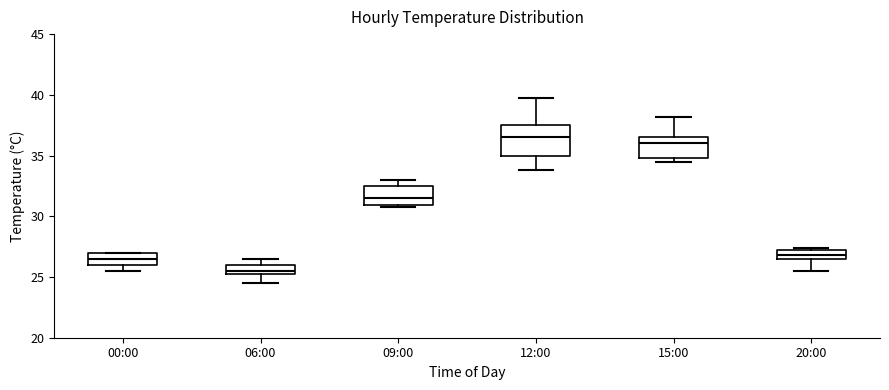

Which box is the tallest, from its lower edge to its upper edge?

12:00